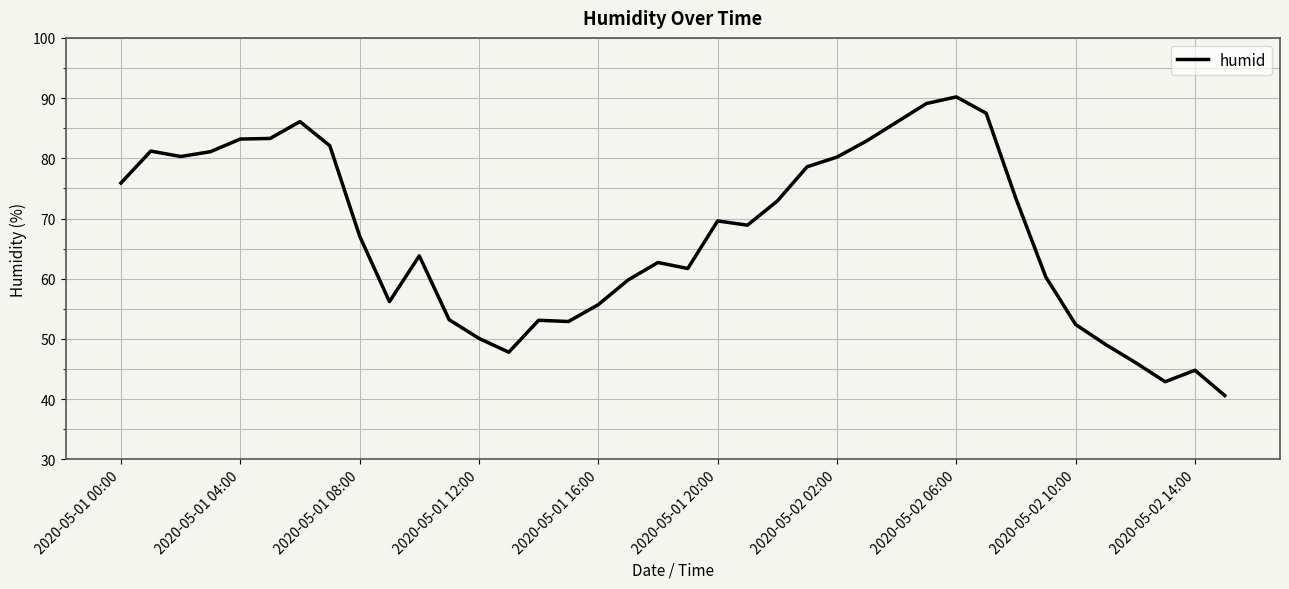

What is the smallest value displayed?

40.6